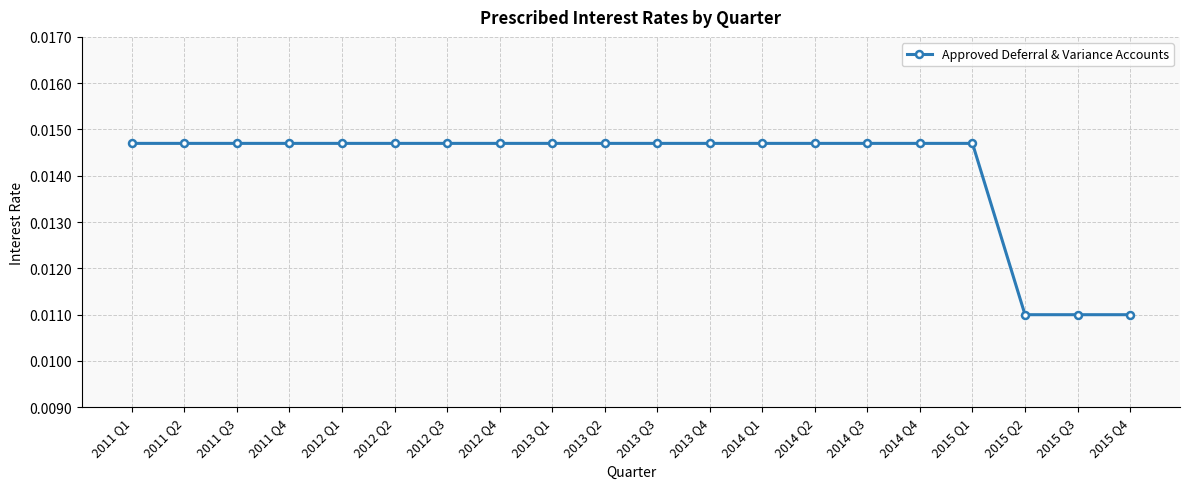

What position from the right is 2012 Q1?

16